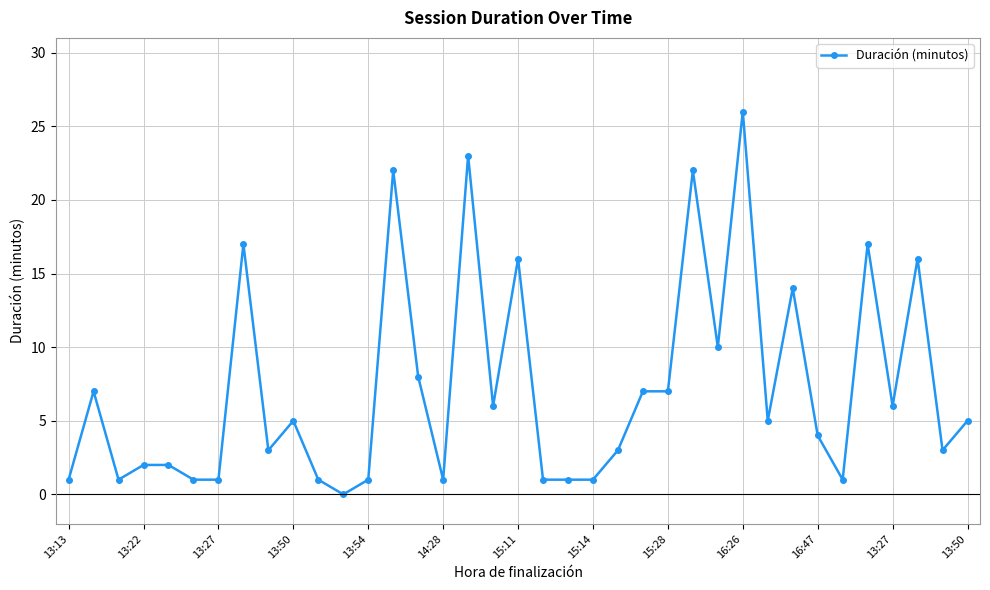

True or false: there are more than 2 points higher than both neighbors.

True